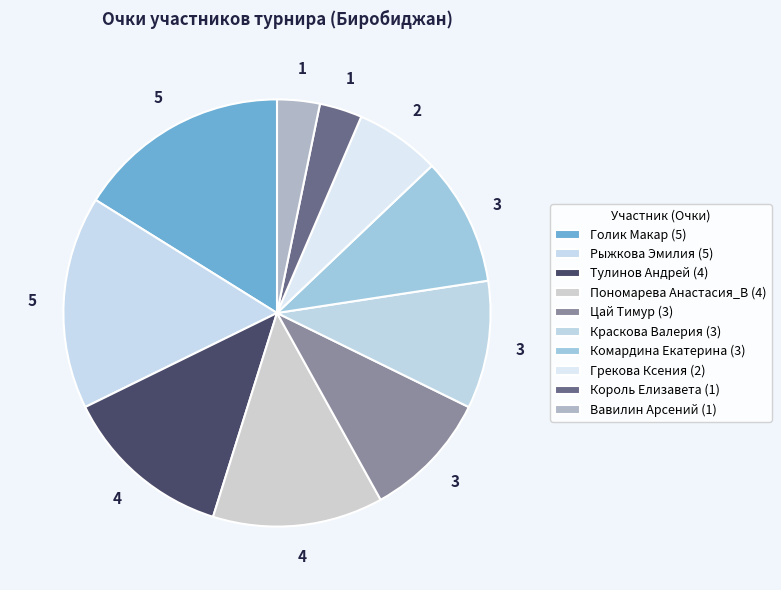

Count the number of slices in the pie.

10